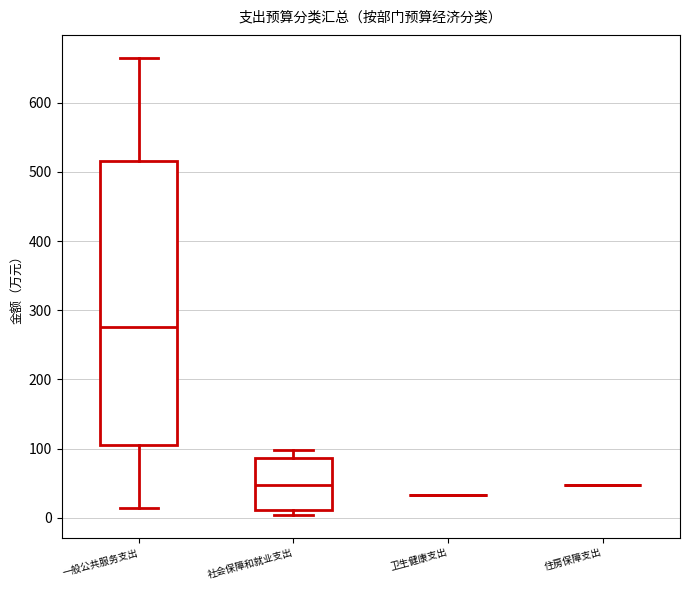

Comparing the boxes themselves (not the whiskers), which one is the tallest?

一般公共服务支出